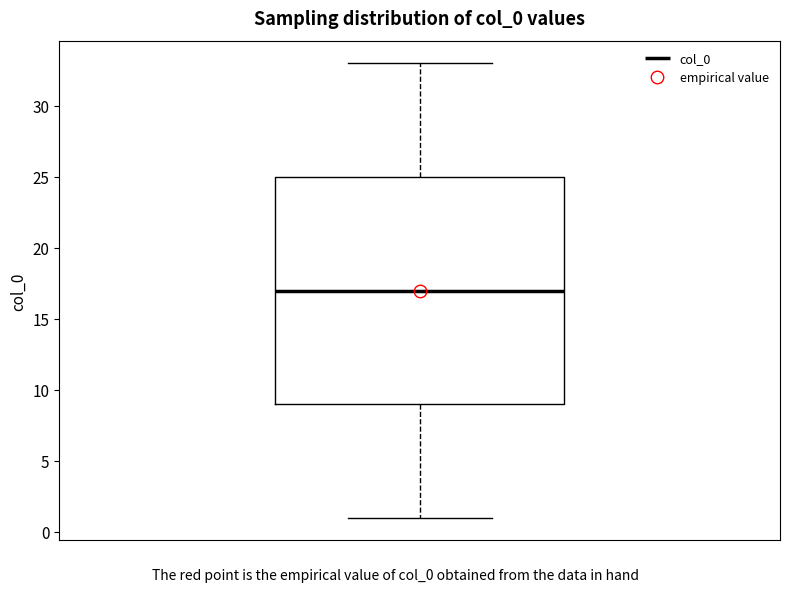

Where is the lower edge of the box on the y-axis? The values are not printed on the chart, so give them approximately, as read against the axis.

9